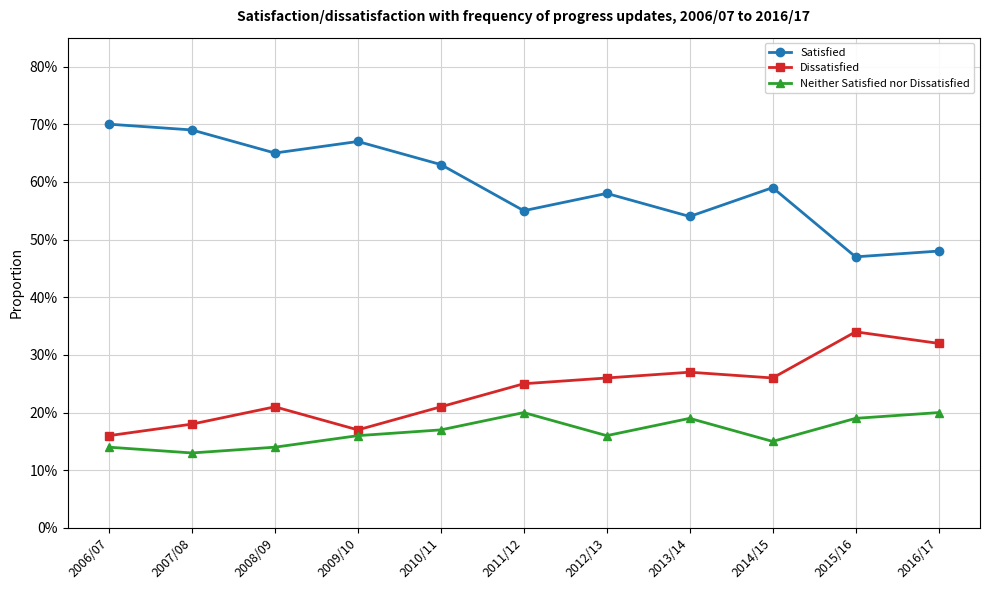

What is the average value of the Satisfied series?

0.6